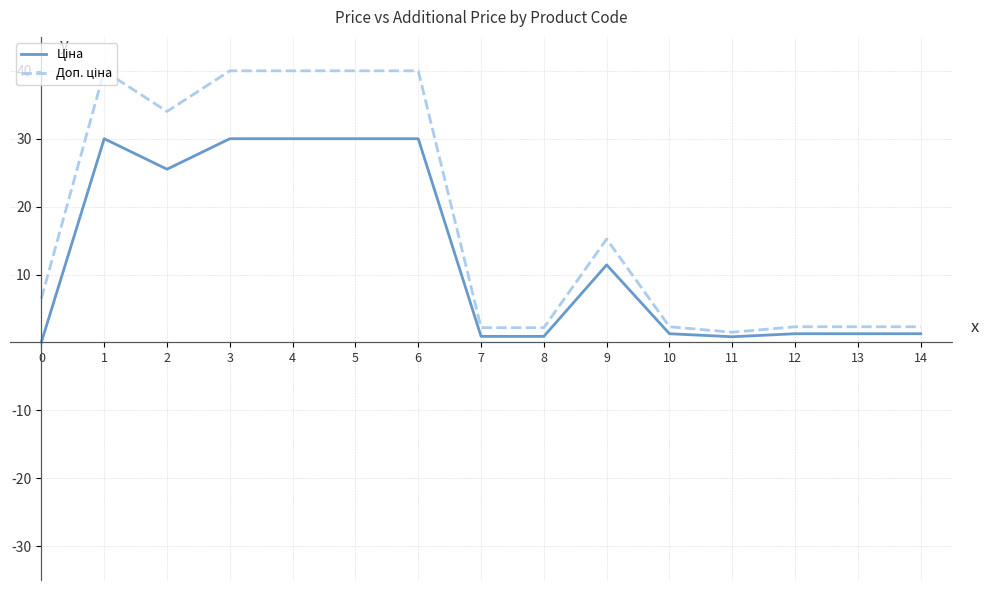

How many lines are shown in the chart?

2